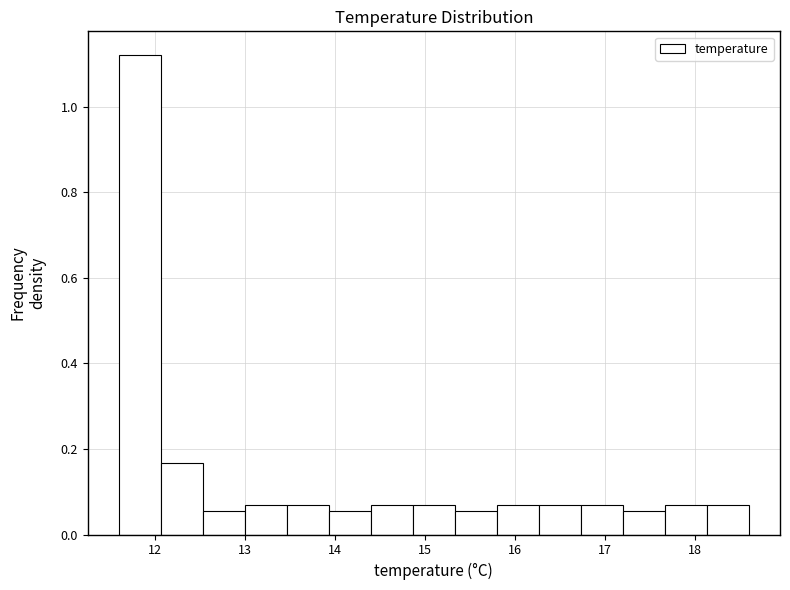

Reading left to right, list every bar in this chart as the range it spans on the x-axis followed by its height. Neither the bar edges nor the heights are printed on the chart, so give them approximately, as read against the axes.

11.6 to 12.1: 1.12
12.1 to 12.5: 0.16
12.5 to 13.0: 0.06
13.0 to 13.5: 0.08
13.5 to 13.9: 0.08
13.9 to 14.4: 0.06
14.4 to 14.9: 0.08
14.9 to 15.3: 0.08
15.3 to 15.8: 0.06
15.8 to 16.3: 0.08
16.3 to 16.7: 0.08
16.7 to 17.2: 0.08
17.2 to 17.7: 0.06
17.7 to 18.1: 0.08
18.1 to 18.6: 0.08